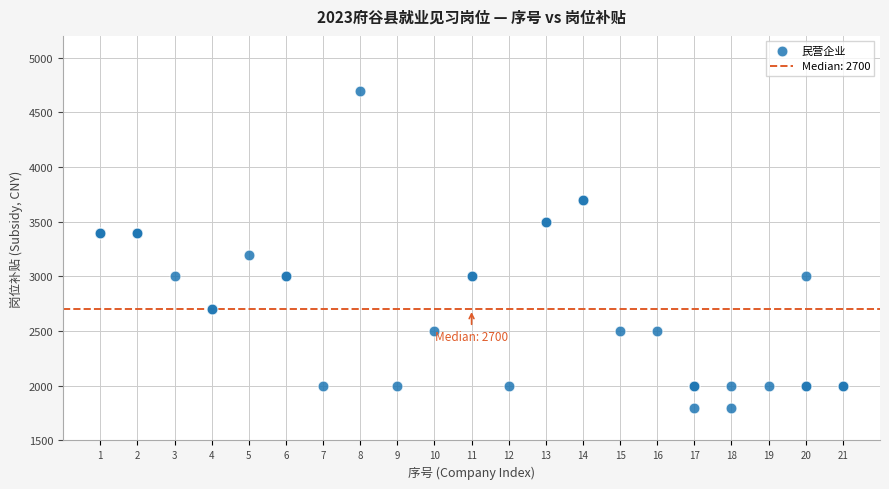

What Y value in the scatter plot is closest to 3250?

3200